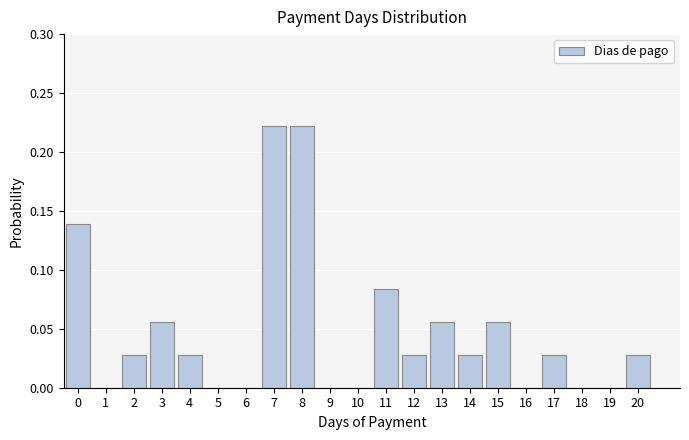

The value at 16 is 0.0. True or false?

True